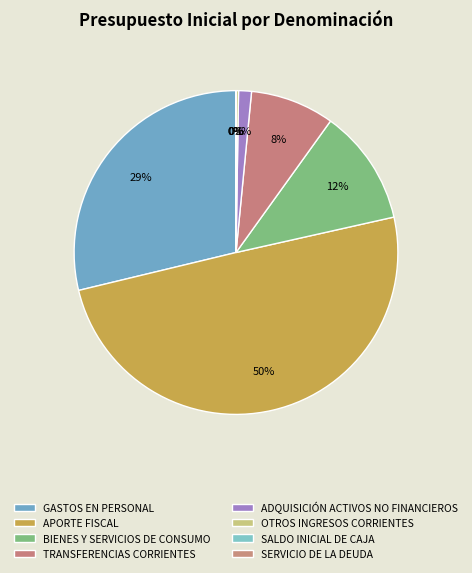

To the nearest percent, what is the average slice percentage?

12%